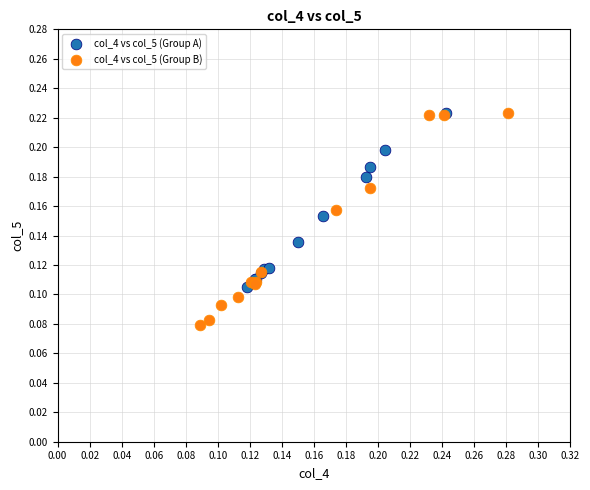

Which series has the largest Y range (max minus min)?

col_4 vs col_5 (Group B)